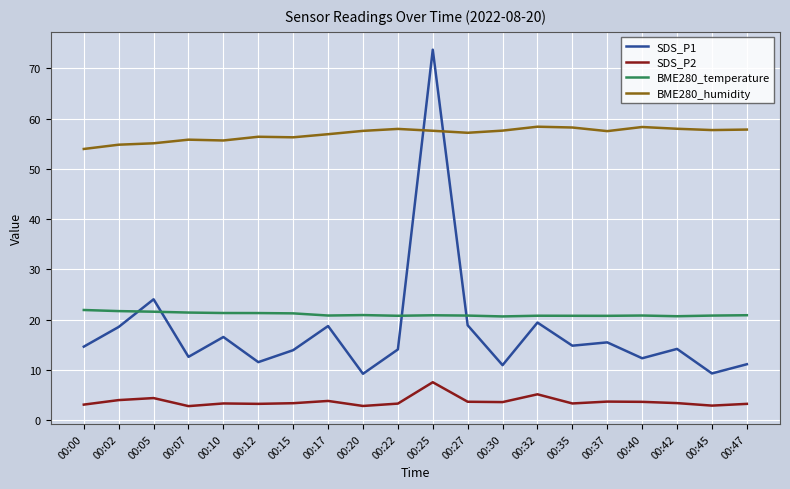

What is the difference between the second highest and minimum values in the SDS_P1 series?

14.8